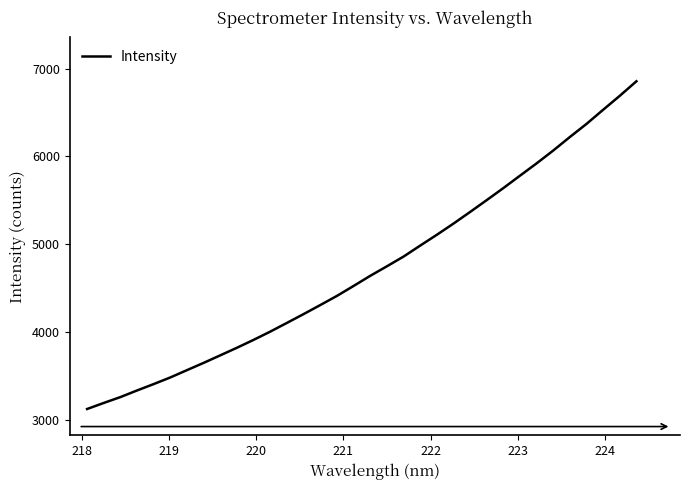

How many distinct data groups are displayed?

1